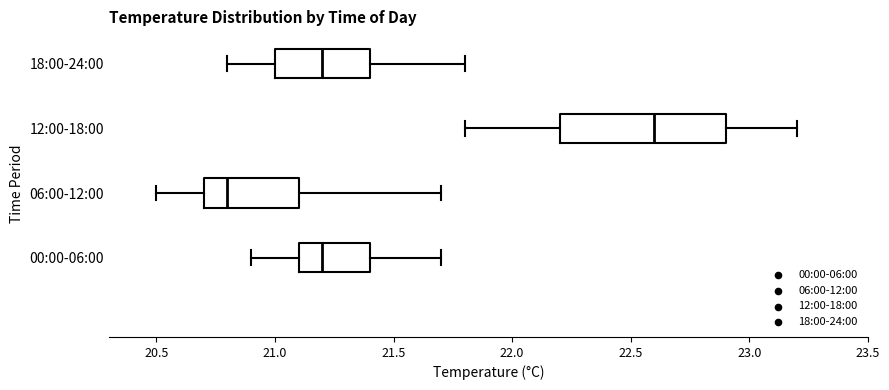

Reading bottom to top, transcribe this box plot: for each box, give where its median line is, the range the box spans, and where its two whiskers end, as read against the x-axis. The values are not printed on the chart, so give them approximately, as read against the axis.

00:00-06:00: median 21.2, box 21.1 to 21.4, whiskers 20.9 to 21.7
06:00-12:00: median 20.8, box 20.7 to 21.1, whiskers 20.5 to 21.7
12:00-18:00: median 22.6, box 22.2 to 22.9, whiskers 21.8 to 23.2
18:00-24:00: median 21.2, box 21.0 to 21.4, whiskers 20.8 to 21.8